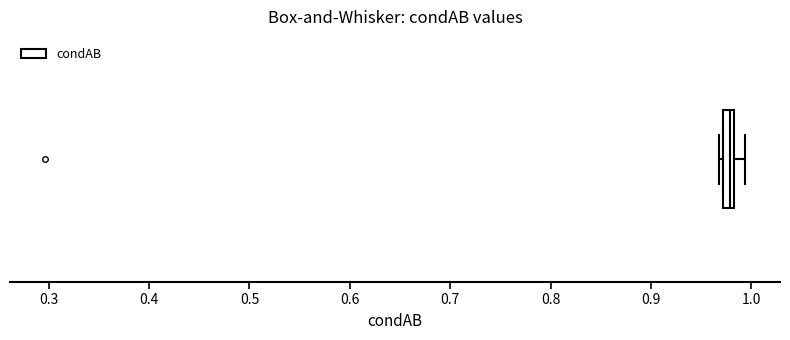

Where is the left edge of the box on the x-axis? The values are not printed on the chart, so give them approximately, as read against the axis.

0.97